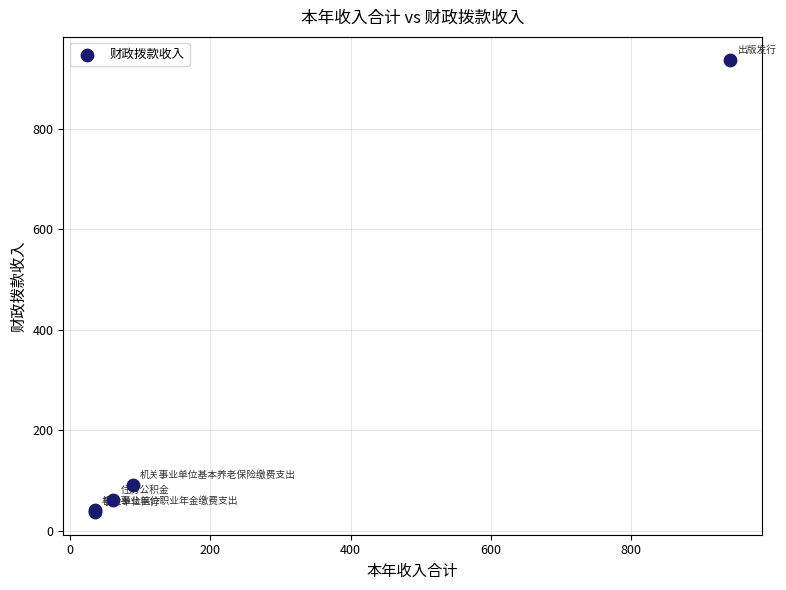

What Y value in the scatter plot is closest to 487?

91.5